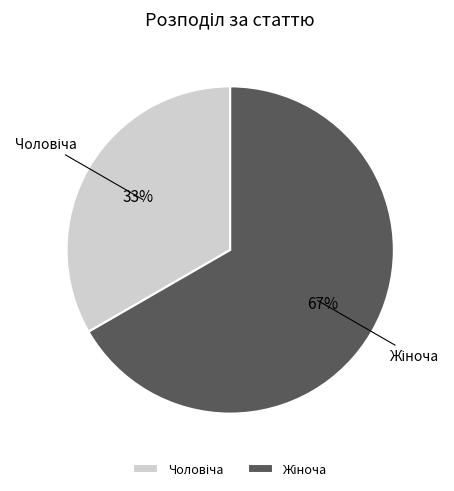

To the nearest percent, what is the average slice percentage?

50%